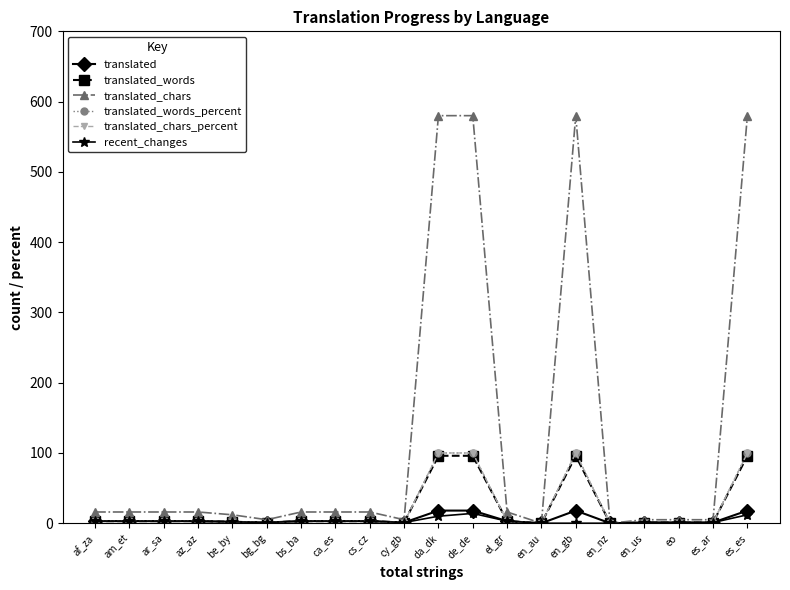

True or false: translated_words has a value of 96.0 at en_gb.

True